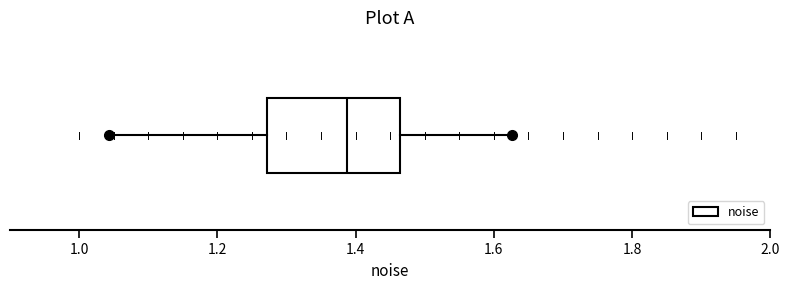

Read this box plot against the x-axis: the position of the median line, the range covered by the box, and the ends of both whiskers. The values are not printed on the chart, so give them approximately, as read against the axis.

median 1.38, box 1.28 to 1.46, whiskers 1.04 to 1.62